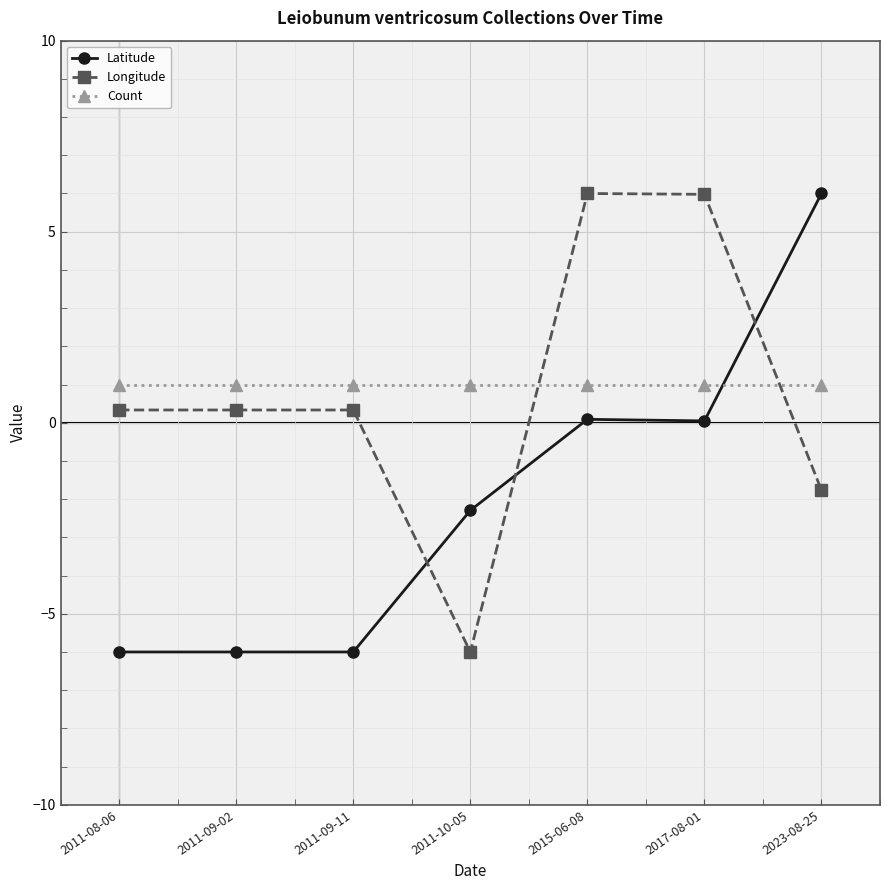

Count the number of data series in this chart.

3